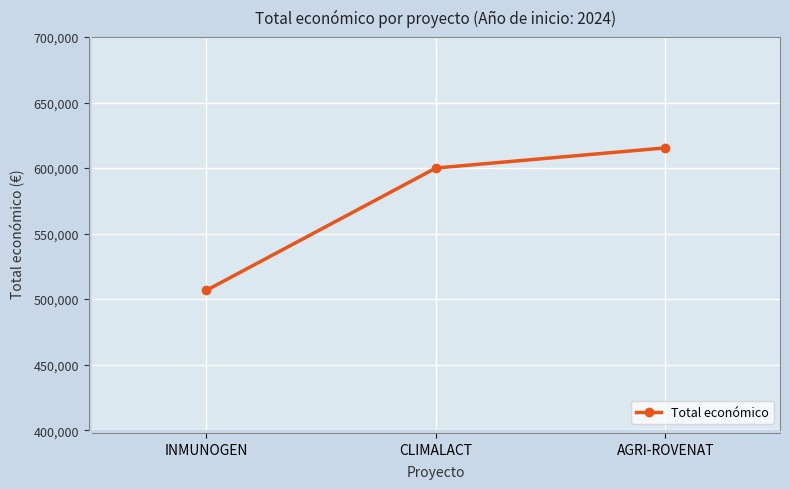

What is the label of the 3rd point from the left?

AGRI-ROVENAT